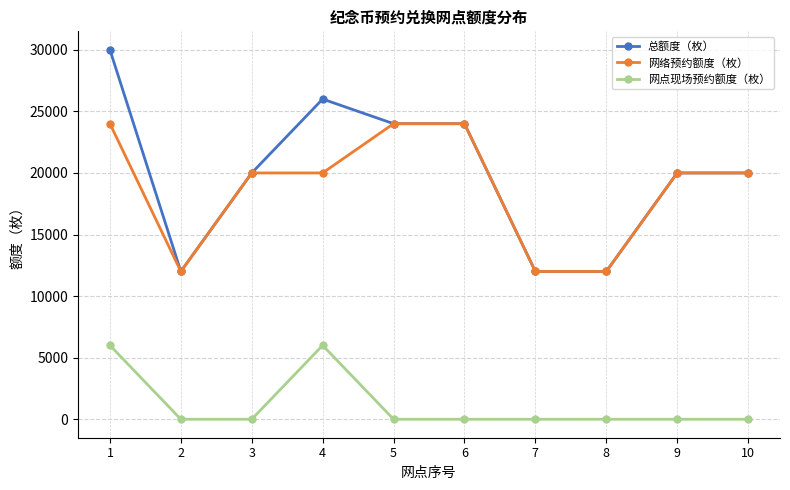

Which series has the largest total across all categories?

总额度（枚）